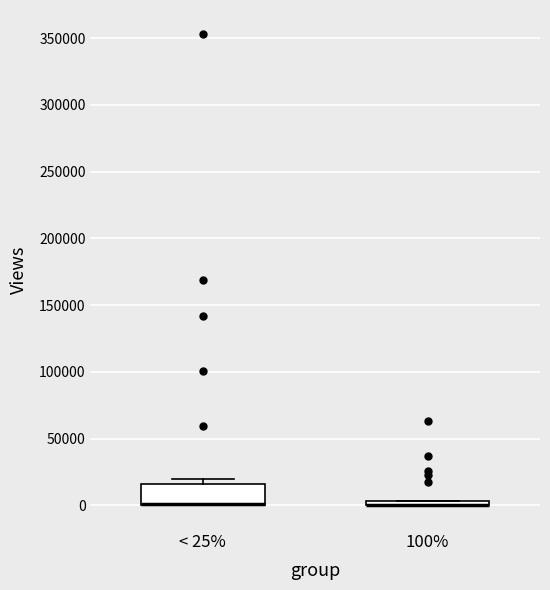

Which box is the tallest, from its lower edge to its upper edge?

< 25%